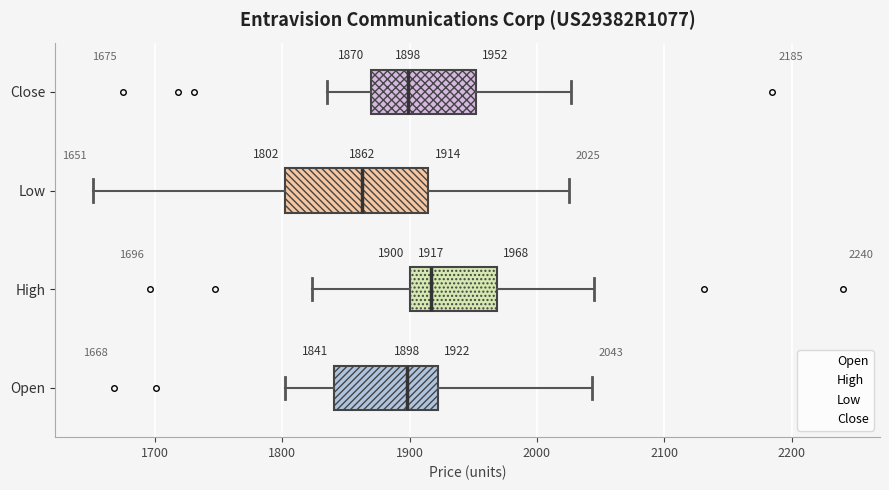

Comparing the boxes themselves (not the whiskers), which one is the widest?

Low